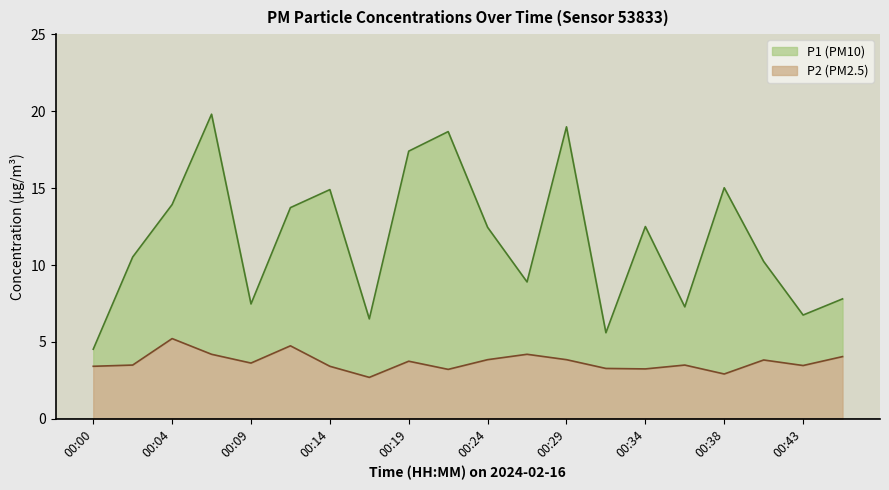

Reading left to right, extract all data points from this chart.

P1: 4.5	10.5	13.9	19.8	7.5	13.7	14.9	6.5	17.4	18.7	12.4	8.9	19.0	5.6	12.5	7.3	15.0	10.2	6.8	7.8
P2: 3.4	3.5	5.2	4.2	3.6	4.8	3.4	2.7	3.8	3.2	3.9	4.2	3.9	3.3	3.2	3.5	2.9	3.8	3.5	4.0